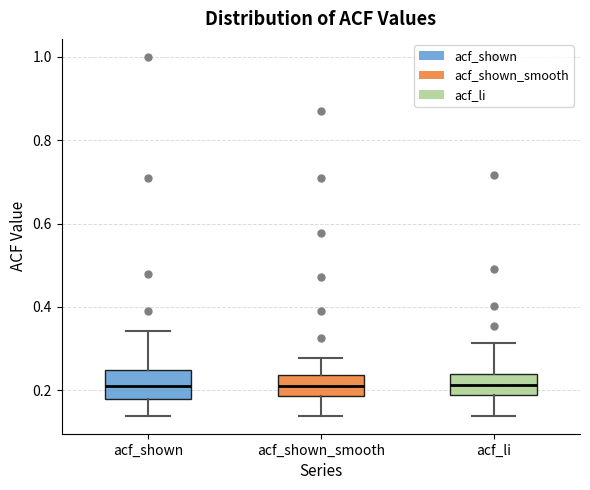

Reading left to right, read every box against the y-axis: the position of its median line, the range the box covers, and the ends of its whiskers. The values are not printed on the chart, so give them approximately, as read against the axis.

acf_shown: median 0.20, box 0.18 to 0.24, whiskers 0.14 to 0.34
acf_shown_smooth: median 0.22, box 0.18 to 0.24, whiskers 0.14 to 0.28
acf_li: median 0.22, box 0.18 to 0.24, whiskers 0.14 to 0.32